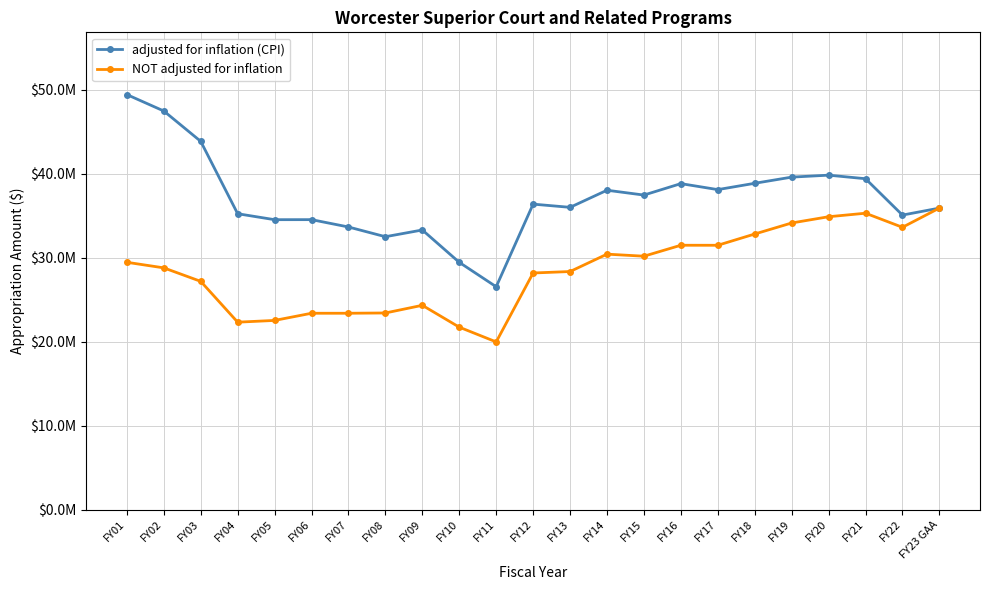

The NOT adjusted for inflation series shows 22543267 at FY05. True or false?

True